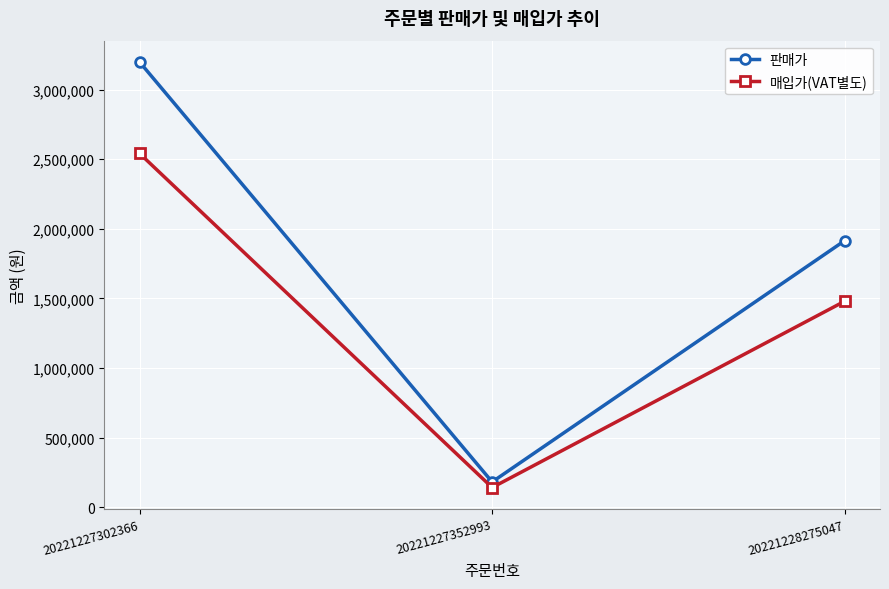

At how many categories does at least one series exceed 247432?

2